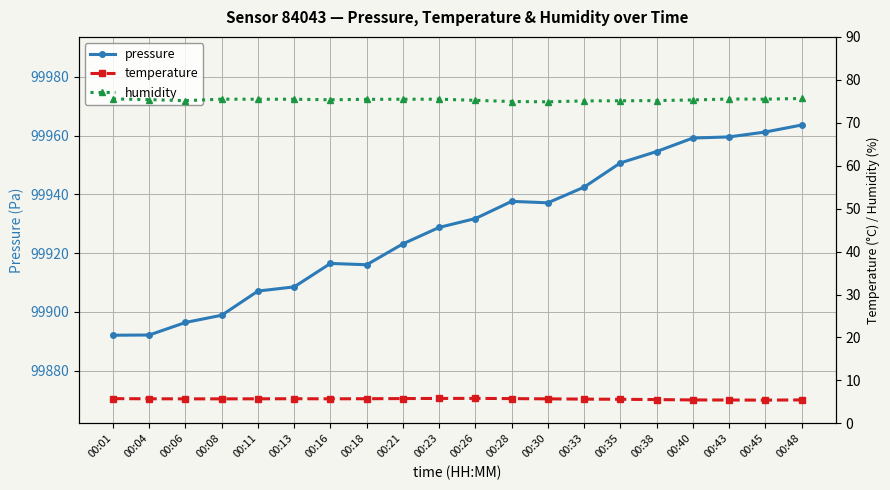

What value does the pressure series have at 00:21?

99923.2